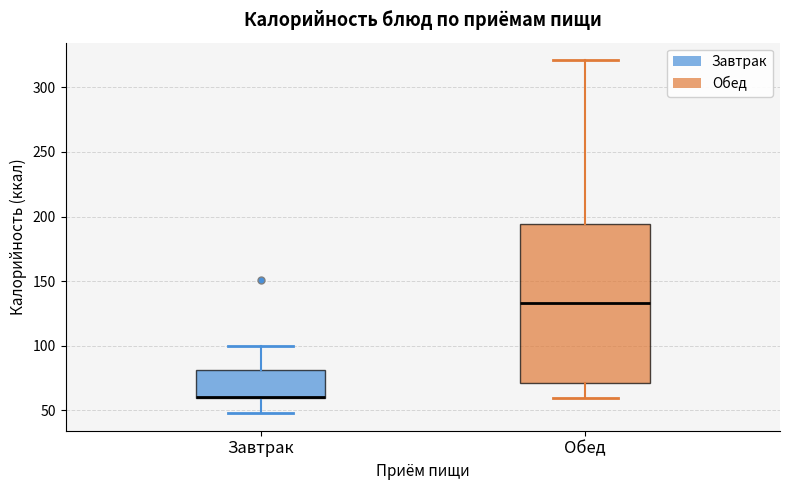

Reading left to right, transcribe this box plot: for each box, give where its median line is, the range the box spans, and where its two whiskers end, as read against the y-axis. The values are not printed on the chart, so give them approximately, as read against the axis.

Завтрак: median 60 (drawn on the box's lower edge), box 60 to 80, whiskers 50 to 100
Обед: median 135, box 70 to 195, whiskers 60 to 320